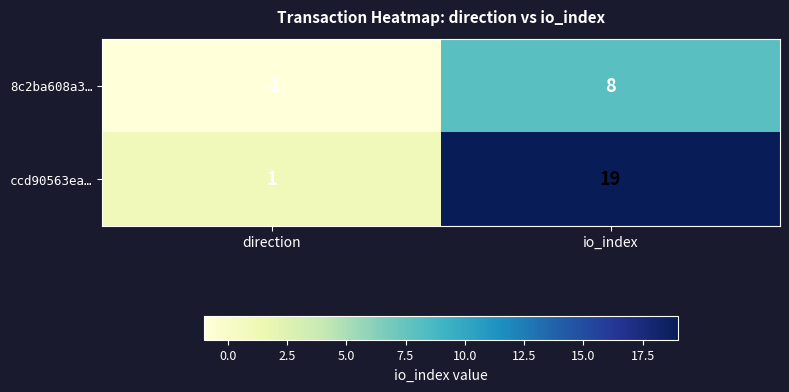

Which category has the lowest value across all series?

direction